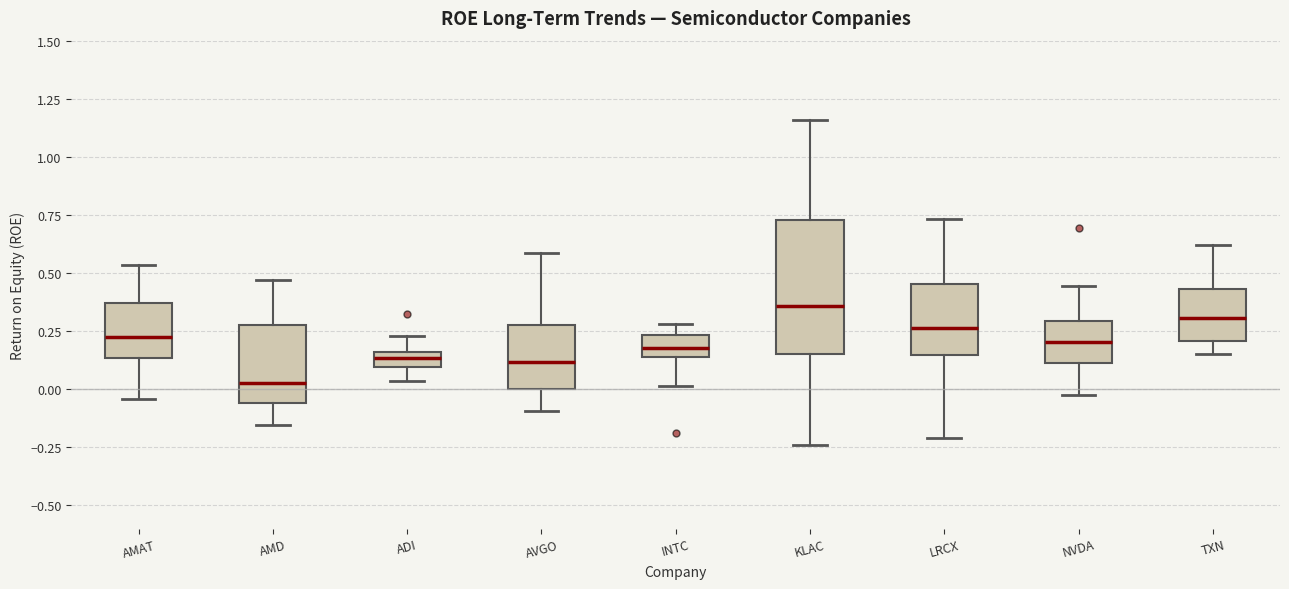

Which box is the tallest, from its lower edge to its upper edge?

KLAC